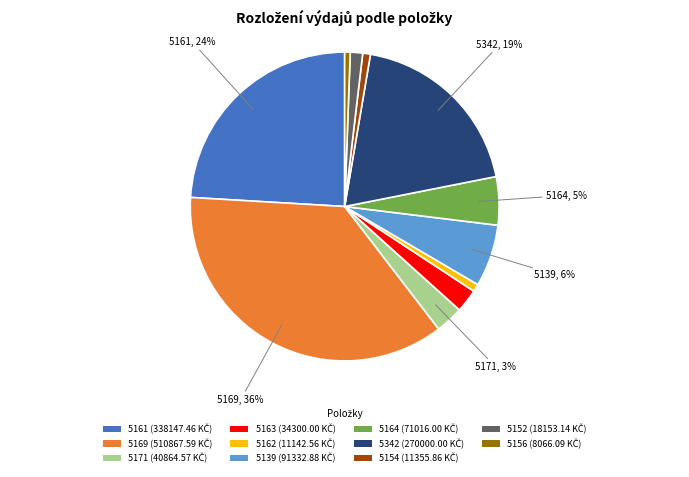

How many slices are in this pie chart?

11